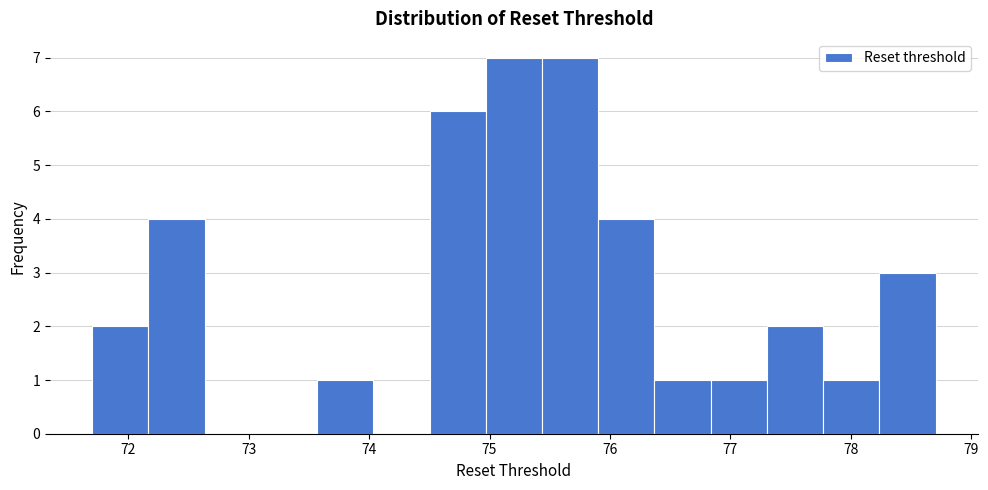

How tall is the bar that spans 78.2 to 78.7 on the x-axis? Neither the bar edges nor the heights are printed on the chart, so give them approximately, as read against the axes.

3